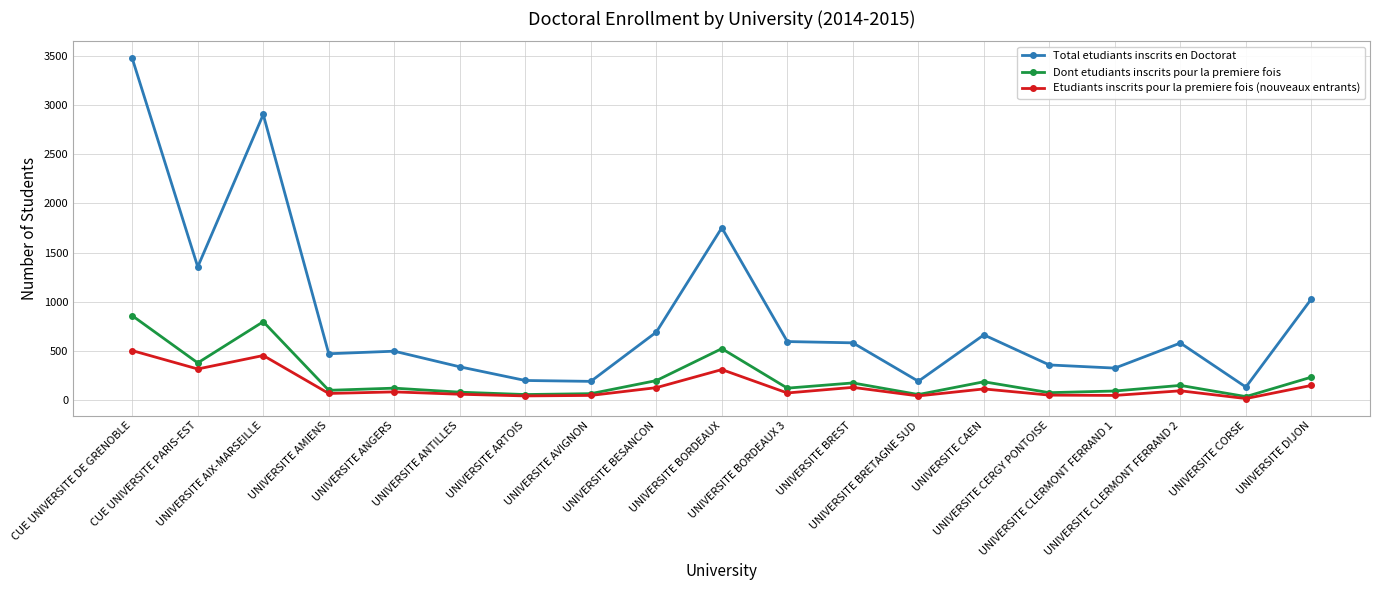

The Total etudiants inscrits en Doctorat series shows 191 at UNIVERSITE BRETAGNE SUD. True or false?

True